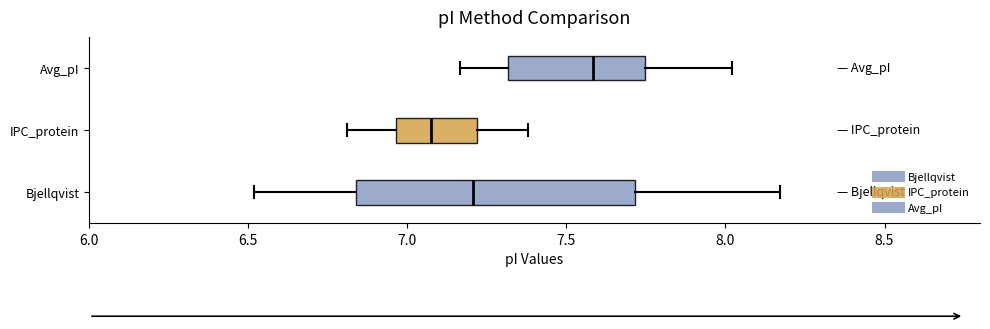

Reading bottom to top, transcribe this box plot: for each box, give where its median line is, the range the box spans, and where its two whiskers end, as read against the x-axis. The values are not printed on the chart, so give them approximately, as read against the axis.

Bjellqvist: median 7.20, box 6.85 to 7.70, whiskers 6.50 to 8.15
IPC_protein: median 7.05, box 6.95 to 7.20, whiskers 6.80 to 7.40
Avg_pI: median 7.60, box 7.30 to 7.75, whiskers 7.15 to 8.00